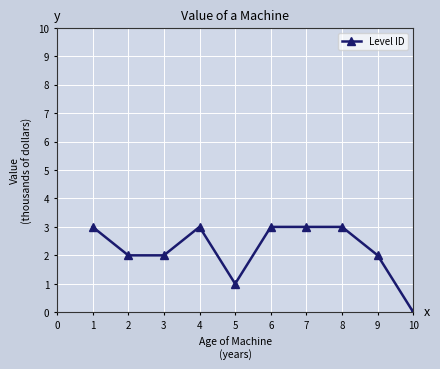

How many values are below 3?

5